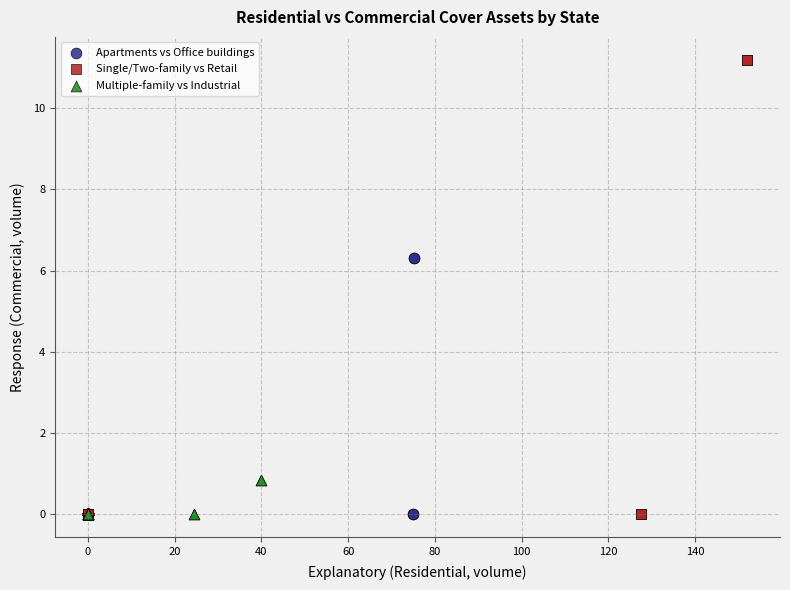

Which series has the widest spread of Y values?

Single/Two-family vs Retail